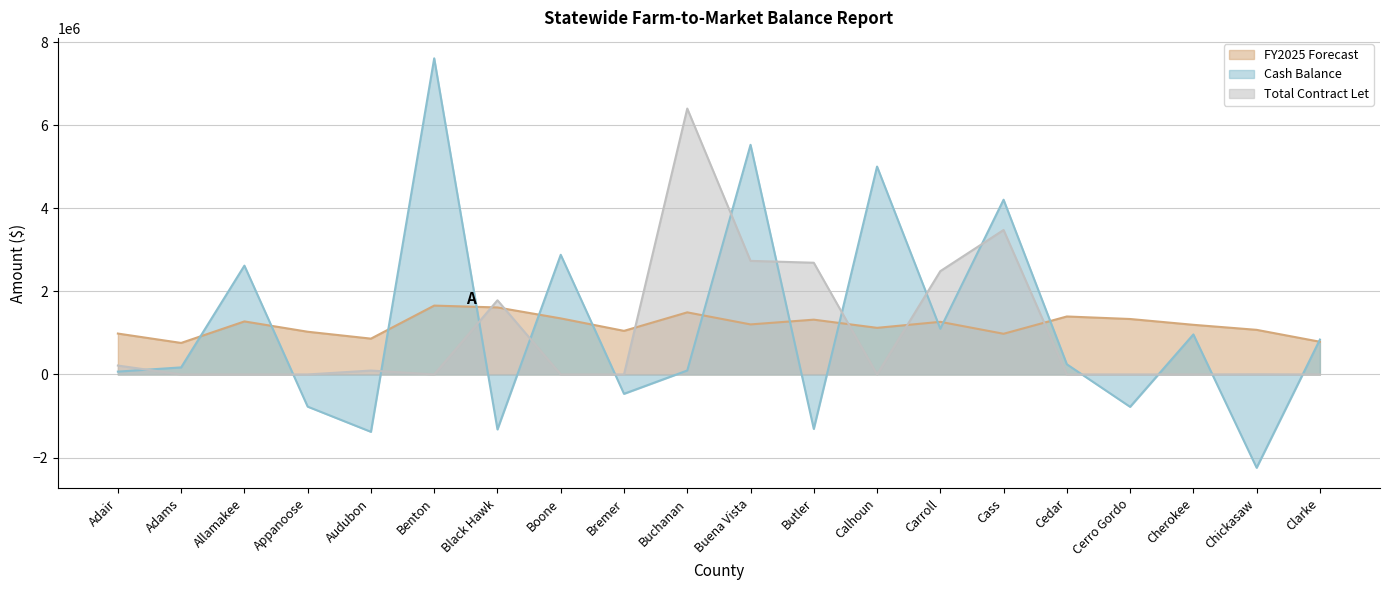

Between Cerro Gordo and Carroll, which is larger?

Cerro Gordo